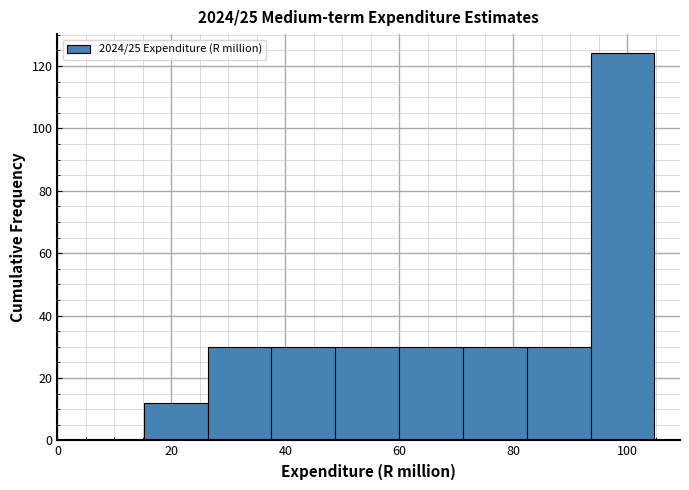

Over which range of the x-axis is the bar tallest?

94 to 104